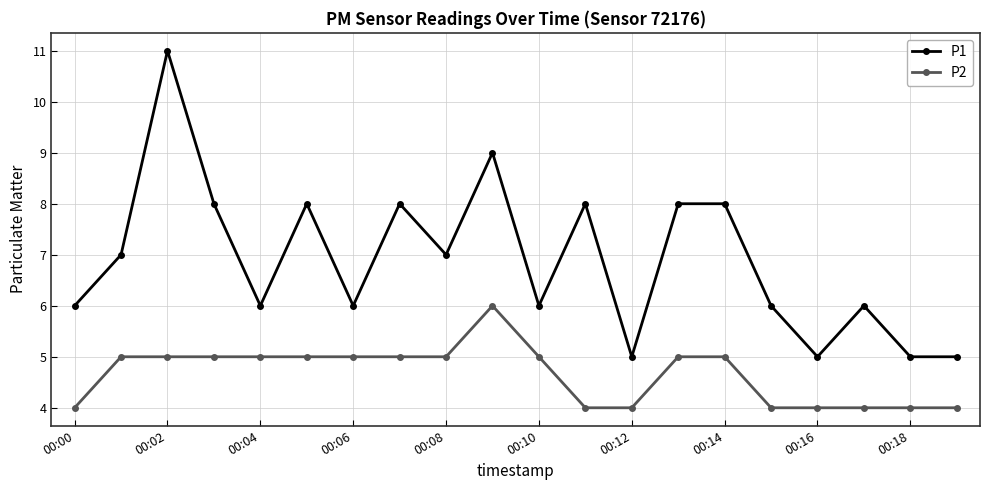

List the series in order of their overall mean, highest first.

P1, P2